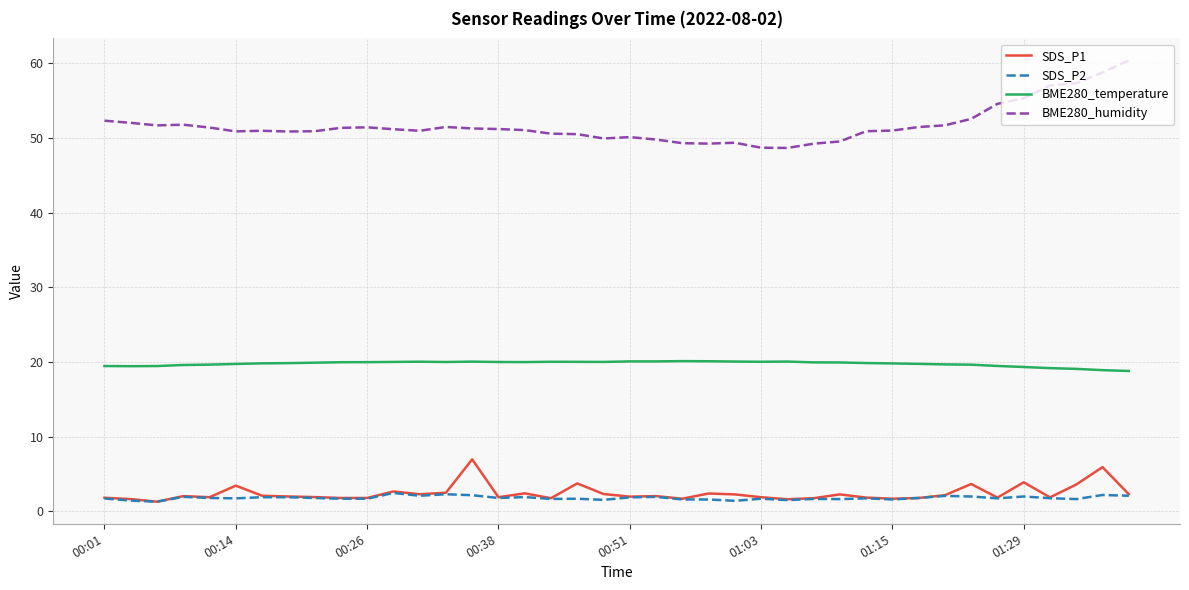

List the series in order of their peak value, lowest first.

SDS_P2, SDS_P1, BME280_temperature, BME280_humidity